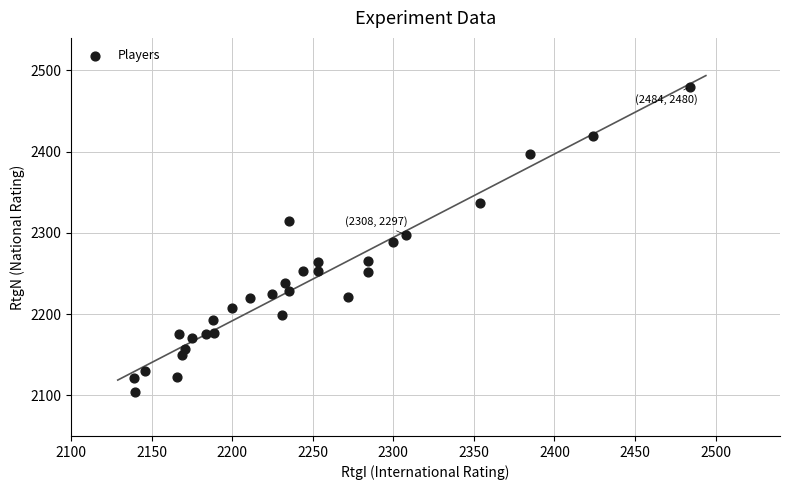

What is the range of Y values (max minus min)?

376